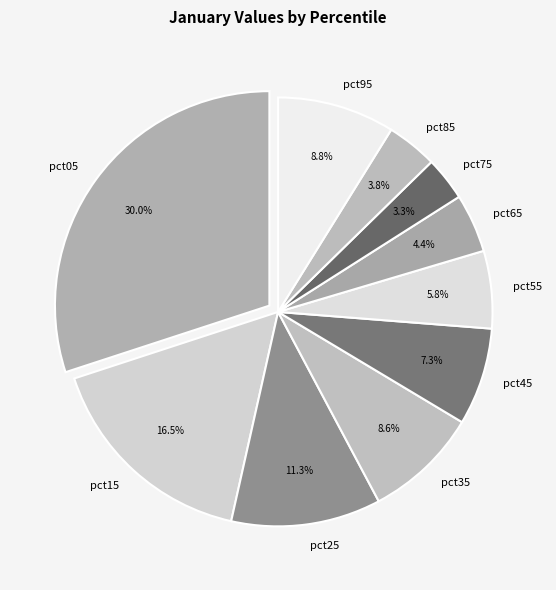

The pct35 slice represents 16% of the pie. True or false?

False